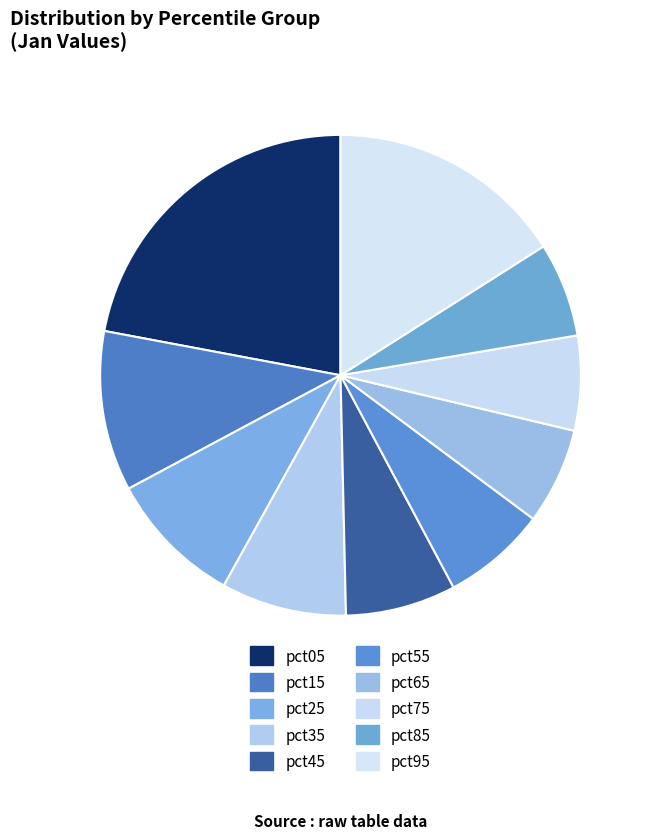

What percentage is the pct45 slice, to the nearest percent?

7%